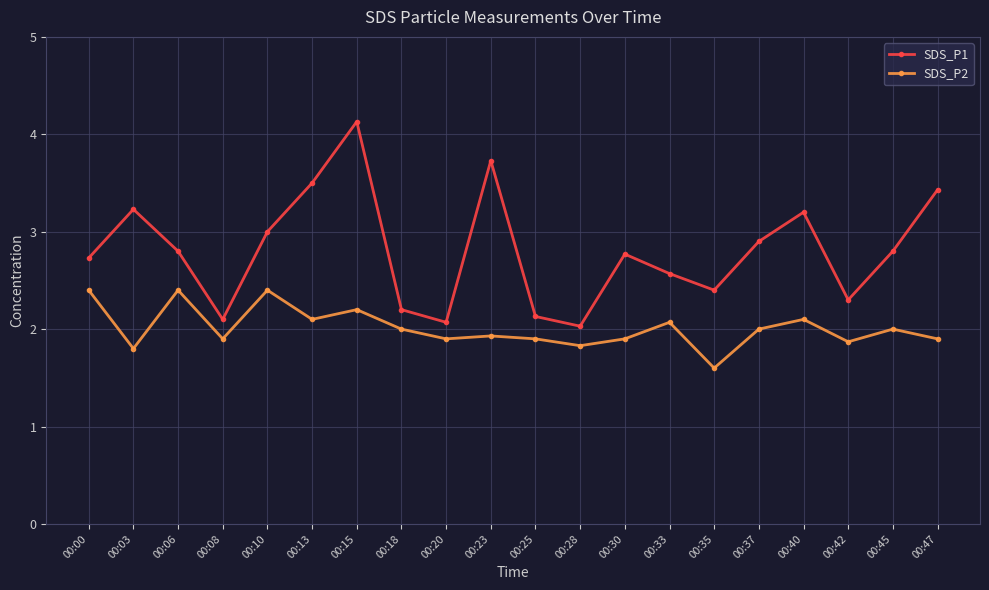

What is the difference between the highest and lowest values at 00:45?

0.8